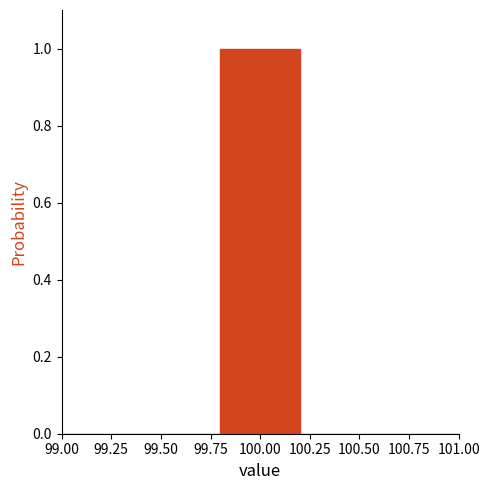

Over which range of the x-axis is the bar tallest?

99.8 to 100.2